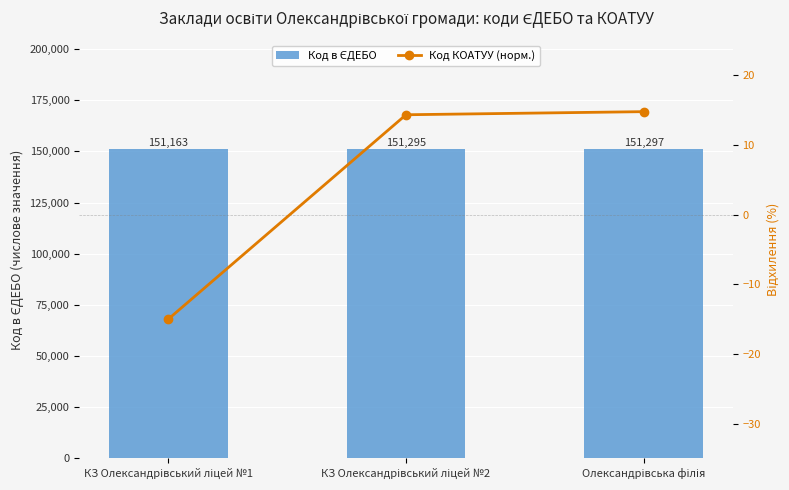

True or false: Код КОАТУУ (норм.) has a value of -20.7 at КЗ Олександрівський ліцей №1.

False